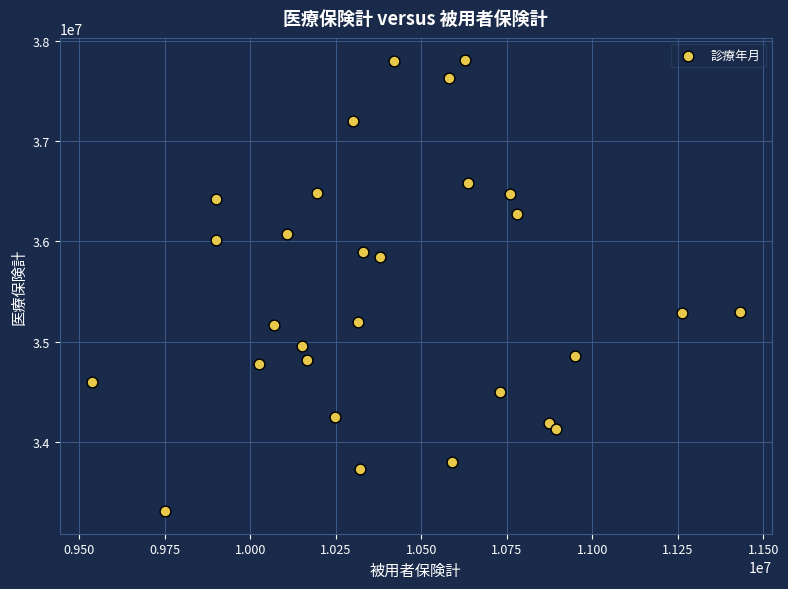

What is the range of X values (max minus min)?

1893084